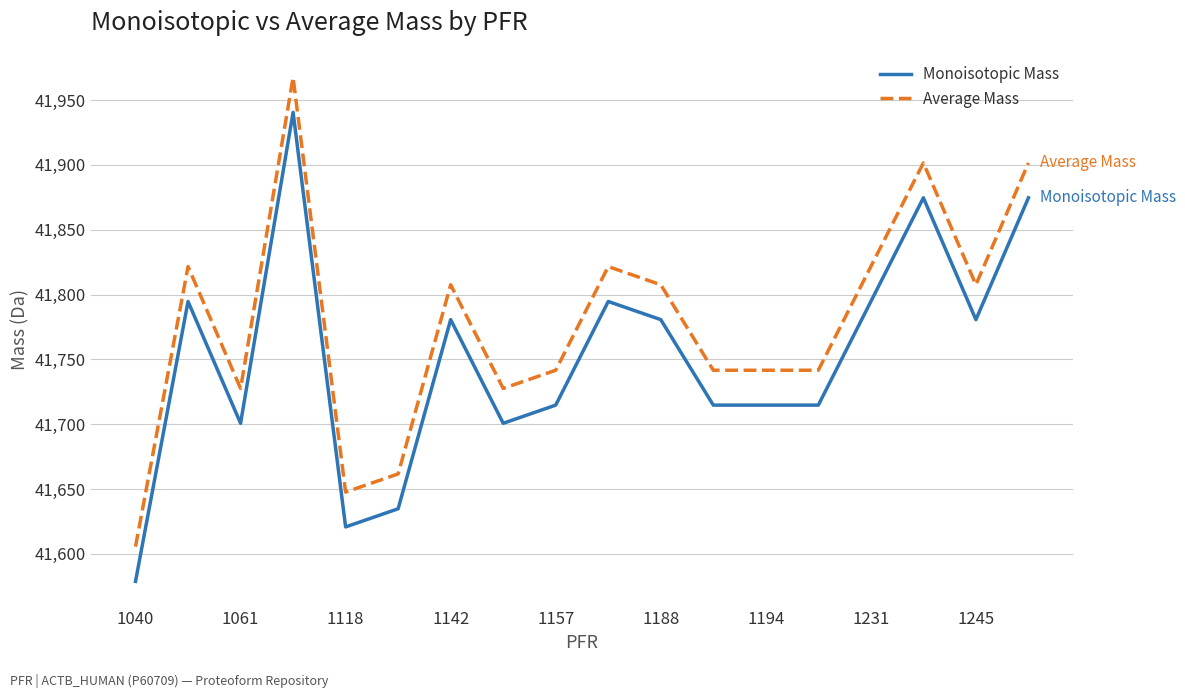

Rank the series by their average value, from lowest to highest.

Monoisotopic Mass, Average Mass